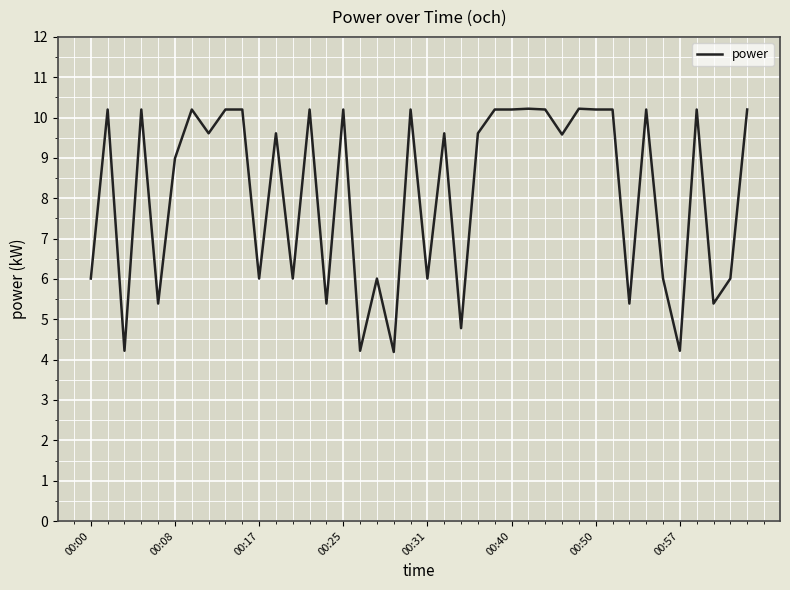

What is the difference between the maximum and minimum values?

6.0